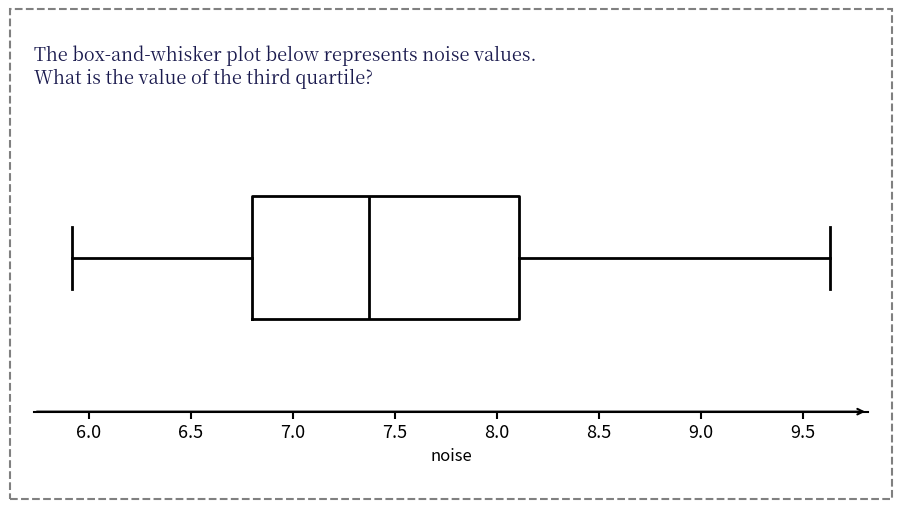

Transcribe this box plot: give where the median line is, the range the box spans, and where the two whiskers end, as read against the x-axis. The values are not printed on the chart, so give them approximately, as read against the axis.

median 7.40, box 6.80 to 8.10, whiskers 5.90 to 9.65